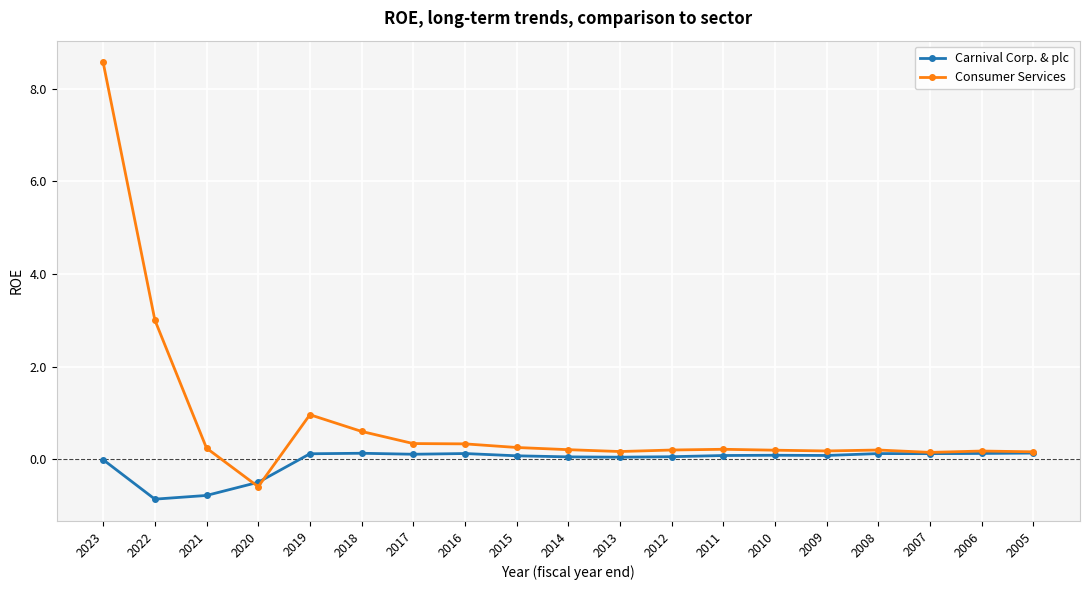

Which series has the largest range (max minus min)?

Consumer Services